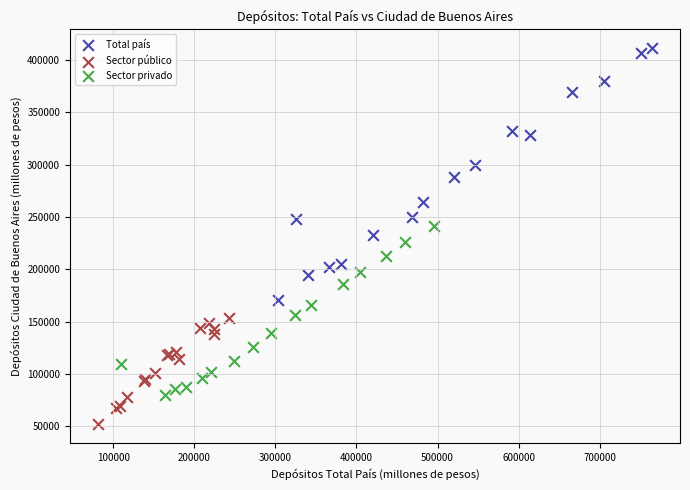

Which series has the widest spread of Y values?

Total país